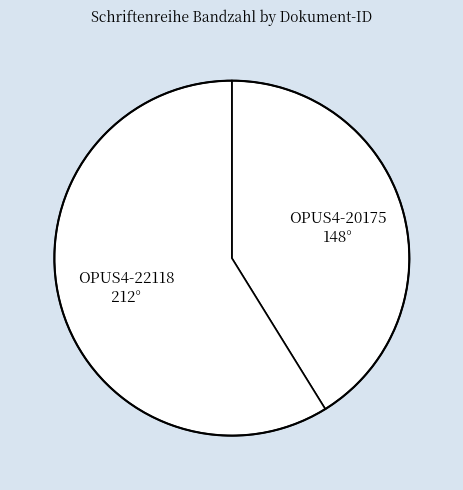

Count the number of slices in the pie.

2